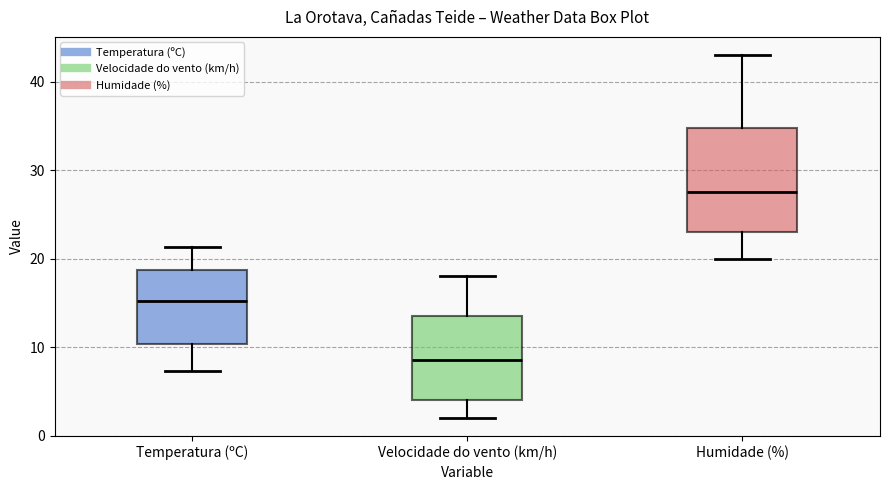

Where is the upper edge of the box for Temperatura (ºC) on the y-axis? The values are not printed on the chart, so give them approximately, as read against the axis.

19